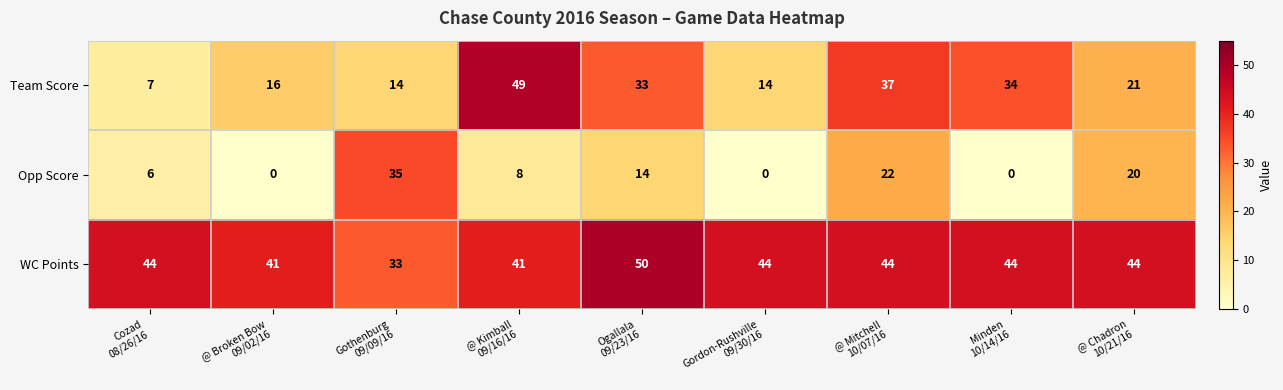

Which series has the largest range (max minus min)?

Team Score